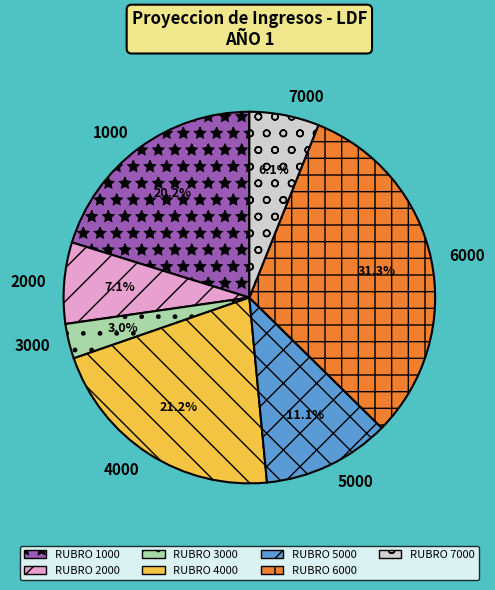

To the nearest percent, what portion does 4000 represent?

21%